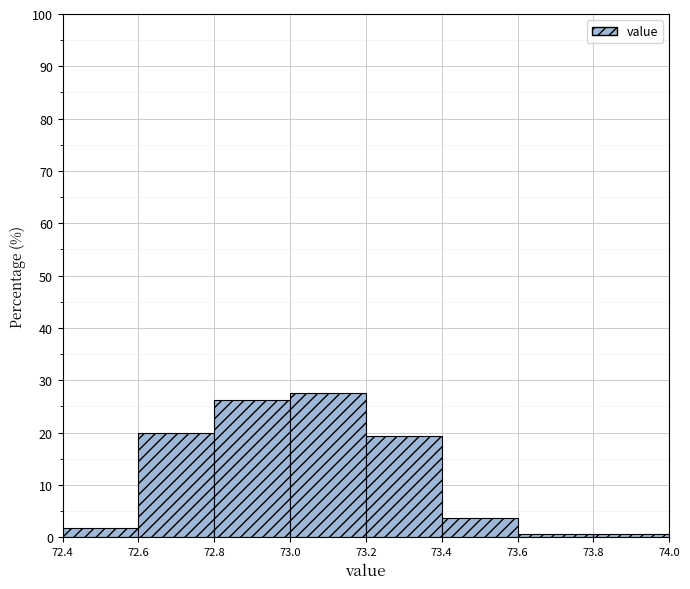

Which range on the x-axis has the tallest bar?

73.0 to 73.2